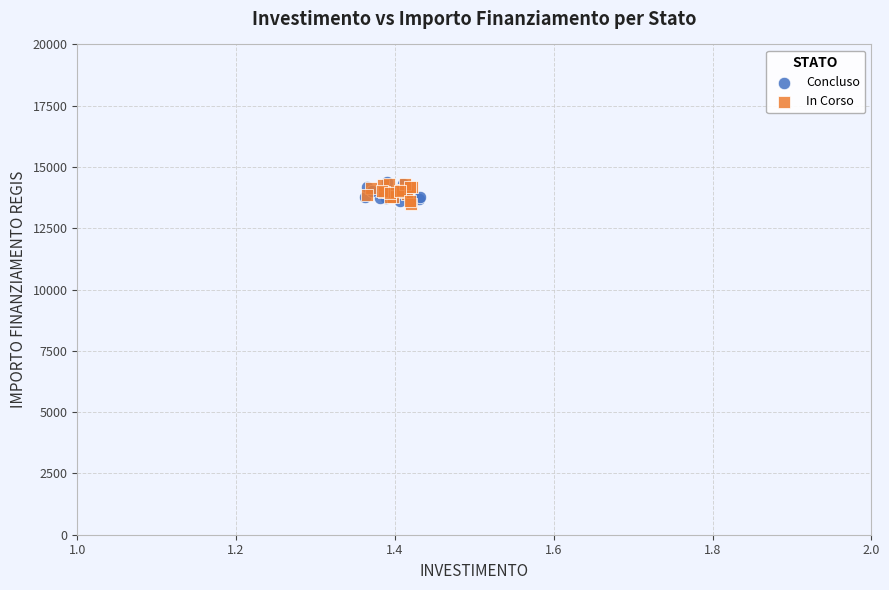

What are all the series names shown in the legend?

Concluso, In Corso